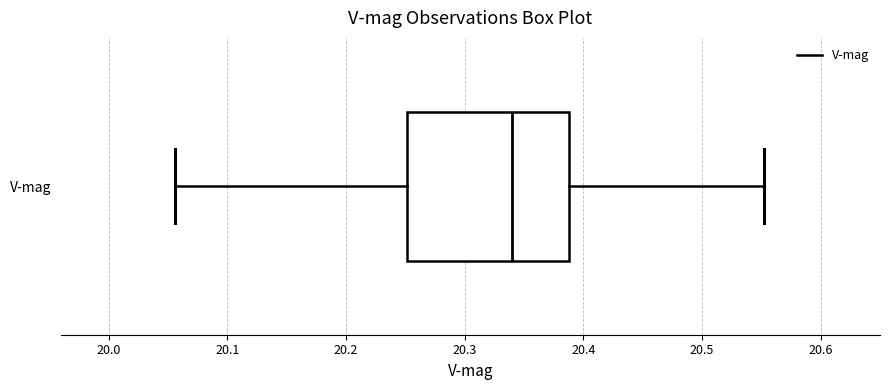

Read this box plot against the x-axis: the position of the median line, the range covered by the box, and the ends of both whiskers. The values are not printed on the chart, so give them approximately, as read against the axis.

median 20.34, box 20.25 to 20.39, whiskers 20.06 to 20.55